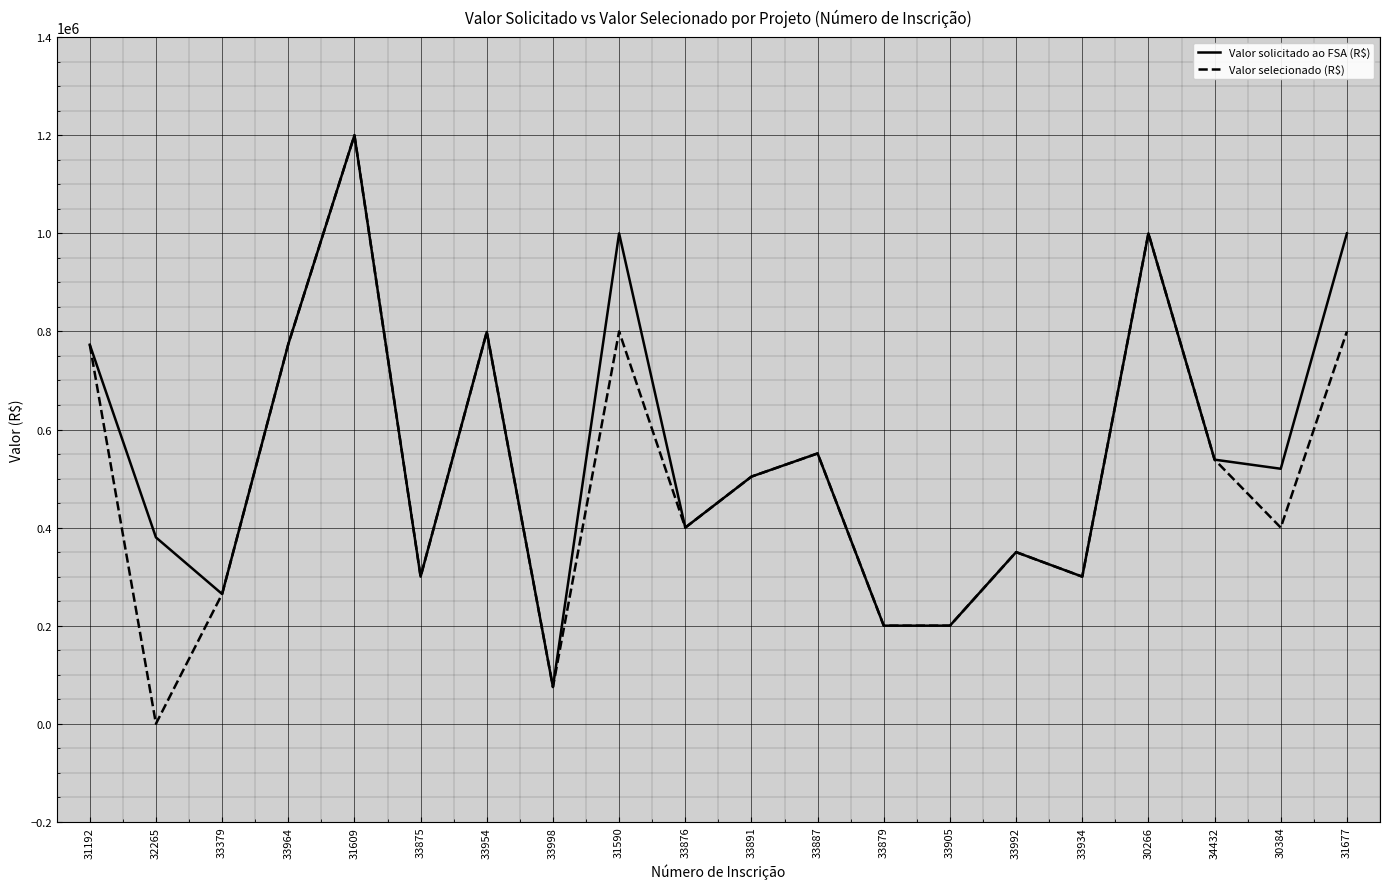

Which category has the lowest value in the Valor selecionado (R$) series?

32265